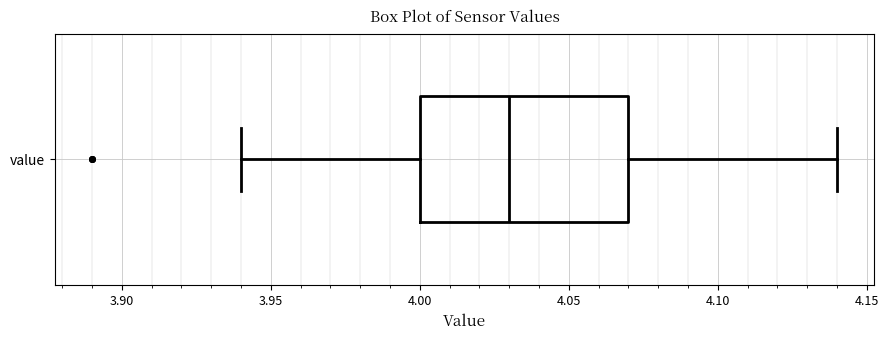

Where does the left whisker of the box for value end on the x-axis? The values are not printed on the chart, so give them approximately, as read against the axis.

3.94